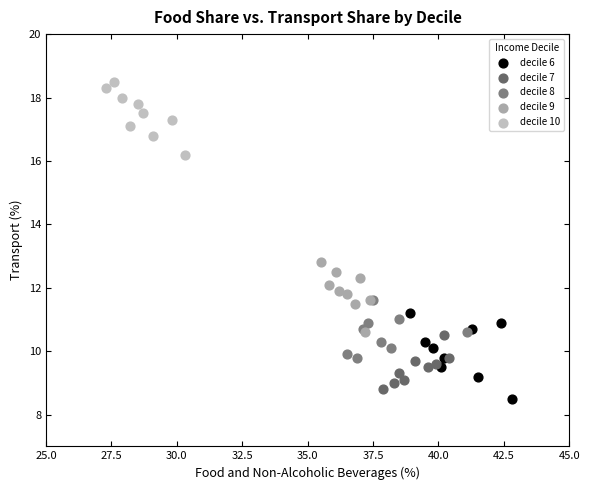

What are all the series names shown in the legend?

decile 6, decile 7, decile 8, decile 9, decile 10